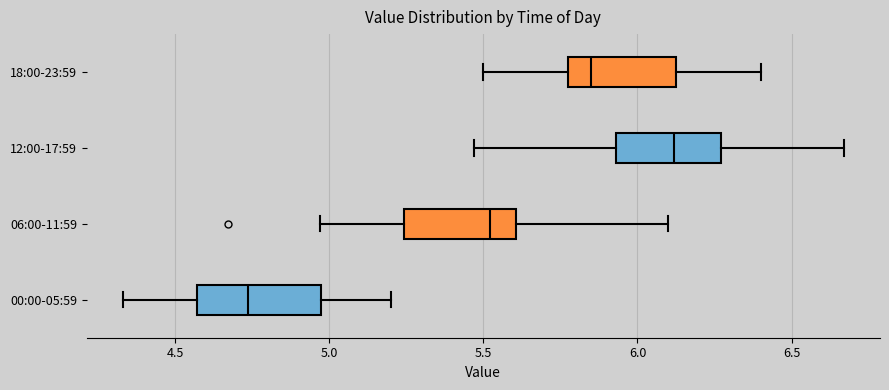

Reading bottom to top, transcribe this box plot: for each box, give where its median line is, the range the box spans, and where its two whiskers end, as read against the x-axis. The values are not printed on the chart, so give them approximately, as read against the axis.

00:00-05:59: median 4.75, box 4.55 to 4.95, whiskers 4.35 to 5.20
06:00-11:59: median 5.50, box 5.25 to 5.60, whiskers 4.95 to 6.10
12:00-17:59: median 6.10, box 5.95 to 6.25, whiskers 5.45 to 6.65
18:00-23:59: median 5.85, box 5.80 to 6.15, whiskers 5.50 to 6.40